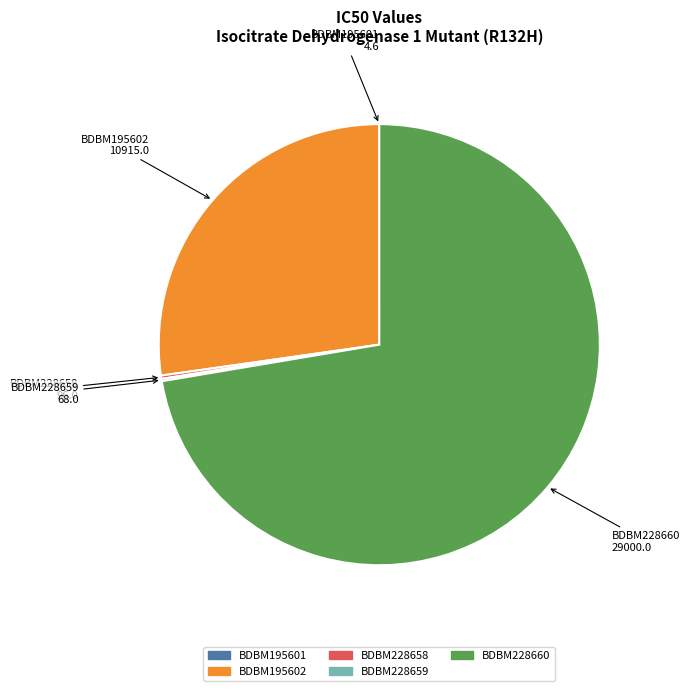

Which category has the biggest portion of the pie?

BDBM228660